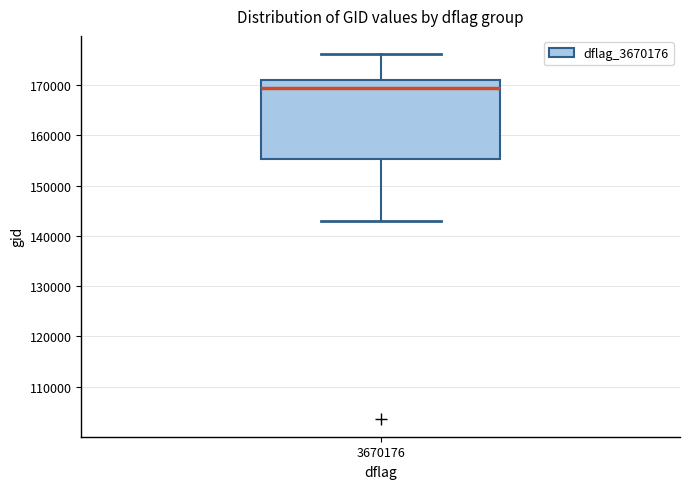

Transcribe this box plot: give where the median line is, the range the box spans, and where the two whiskers end, as read against the y-axis. The values are not printed on the chart, so give them approximately, as read against the axis.

median 169000, box 155000 to 171000, whiskers 143000 to 176000